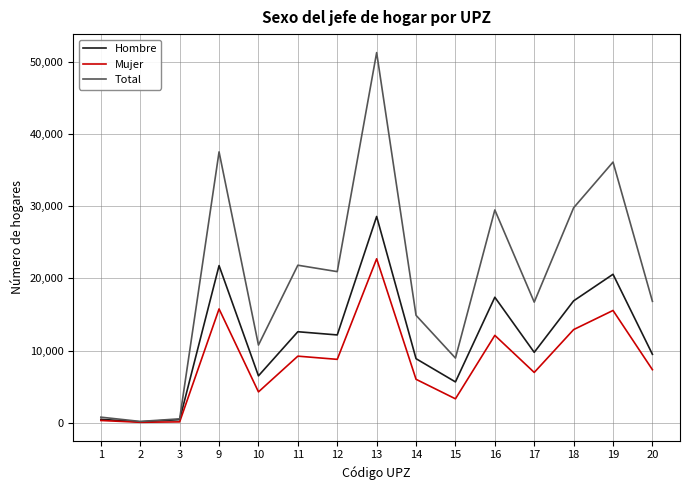

What is the difference between the Hombre values at 18 and 9?

4887